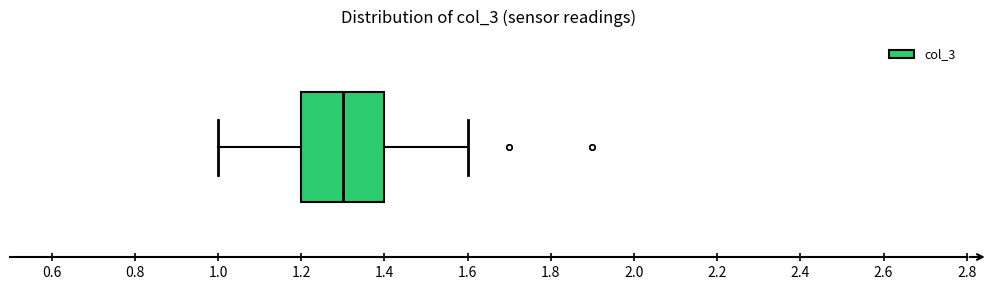

Transcribe this box plot: give where the median line is, the range the box spans, and where the two whiskers end, as read against the x-axis. The values are not printed on the chart, so give them approximately, as read against the axis.

median 1.3, box 1.2 to 1.4, whiskers 1.0 to 1.6